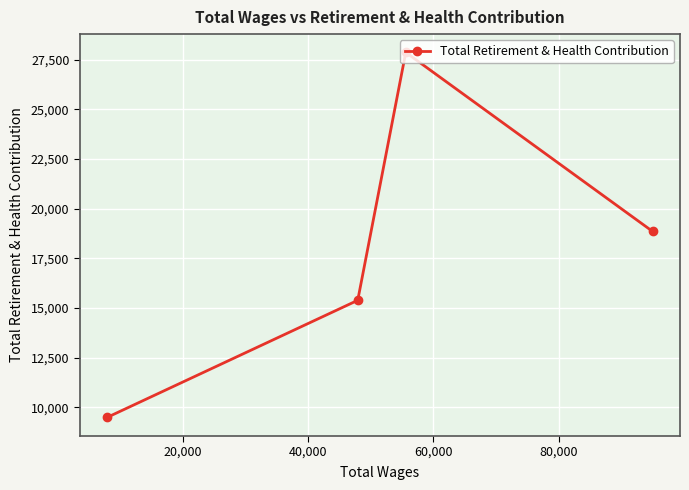

What is the difference between the maximum and second lowest values?

12482